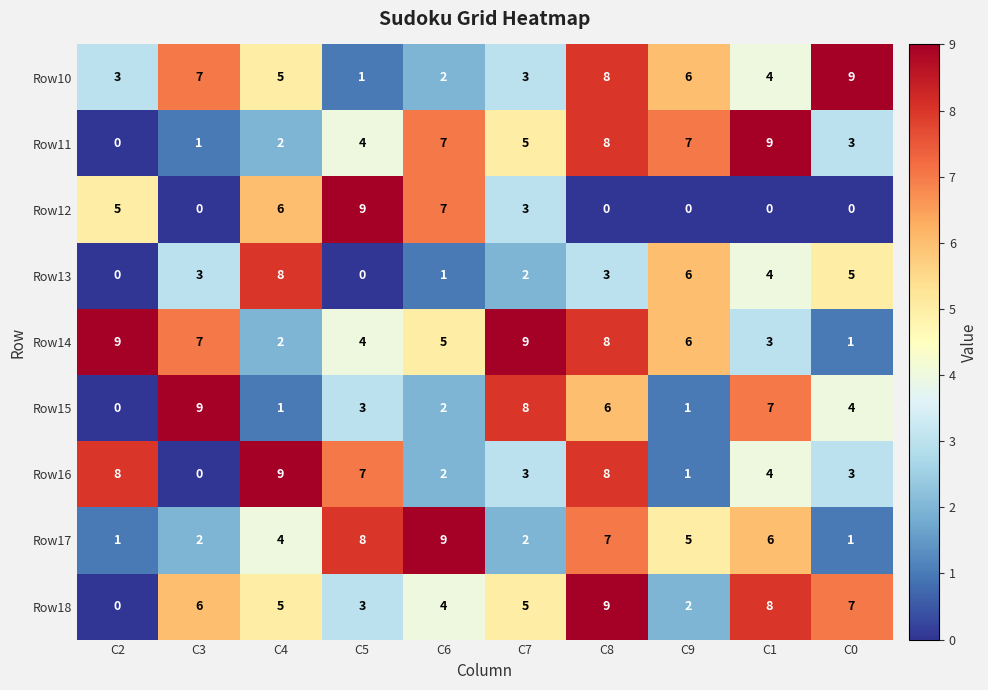

At which category is the sum across all series the highest?

C8